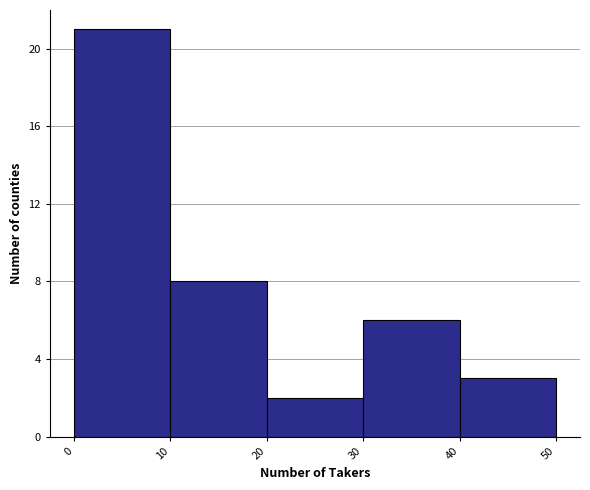

What is the height of the bar covering 30 to 40 on the x-axis? The values are not printed on the chart, so give them approximately, as read against the axis.

6